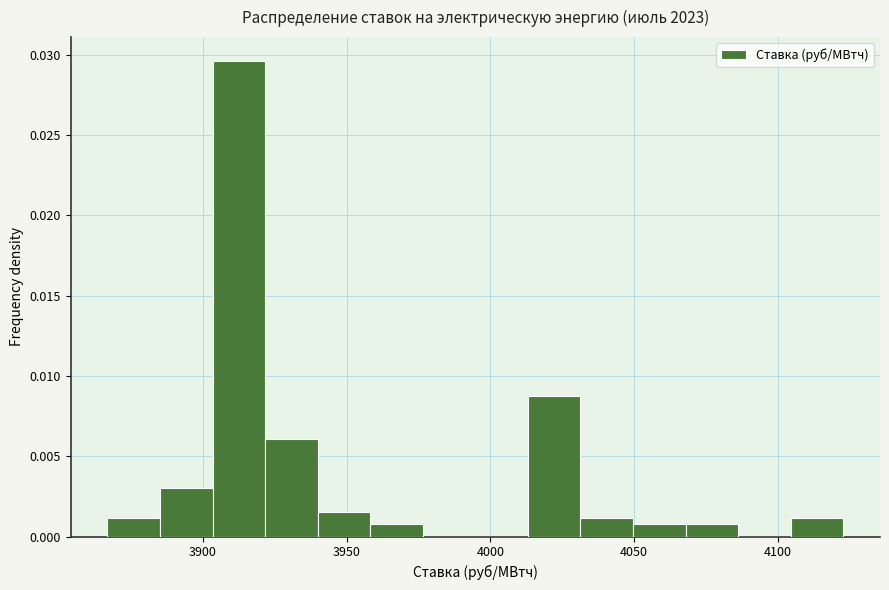

Read against the x-axis, roughly where is the centre of the tallest bar?

3910